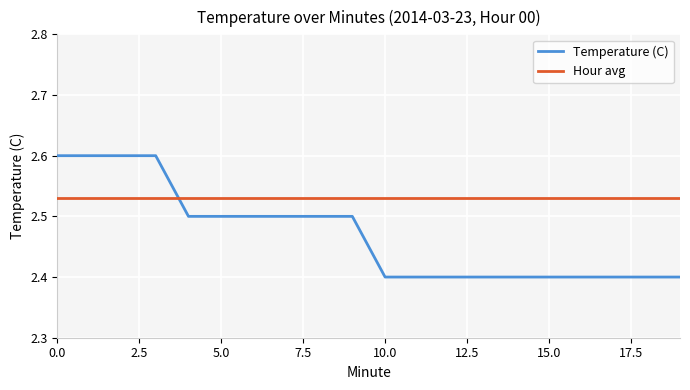

Rank the series by their maximum value, from highest to lowest.

Temperature (C), Hour avg